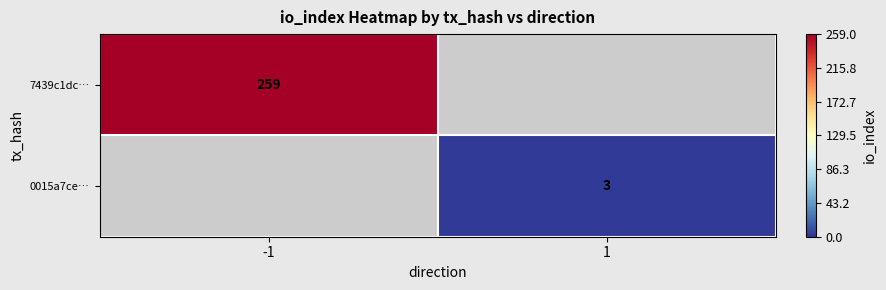

The 0015a7ce… series shows 5 at 1. True or false?

False